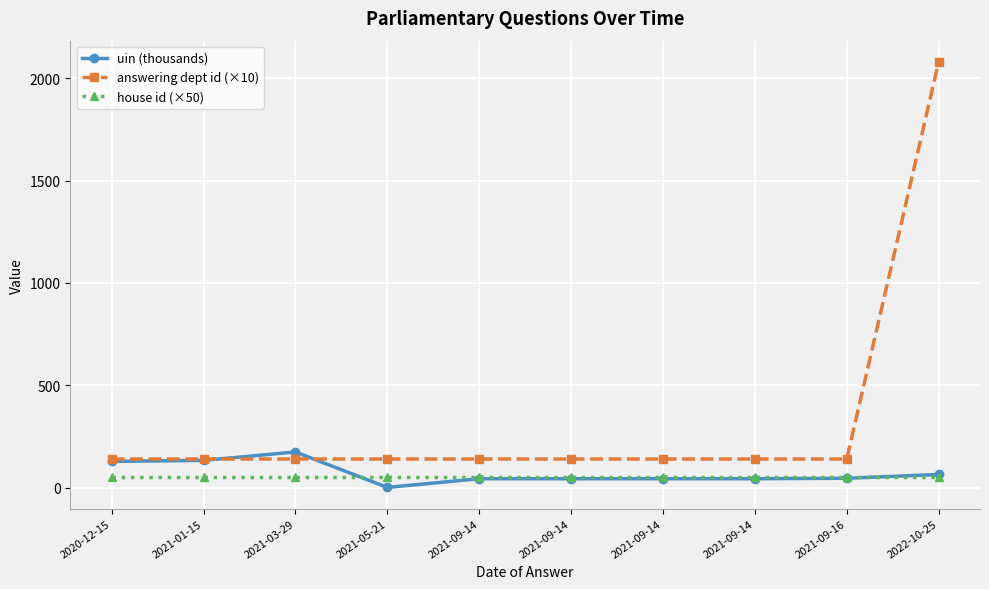

At 2021-09-16, list the series in order from smallest to largest.

uin (thousands), house id (×50), answering dept id (×10)